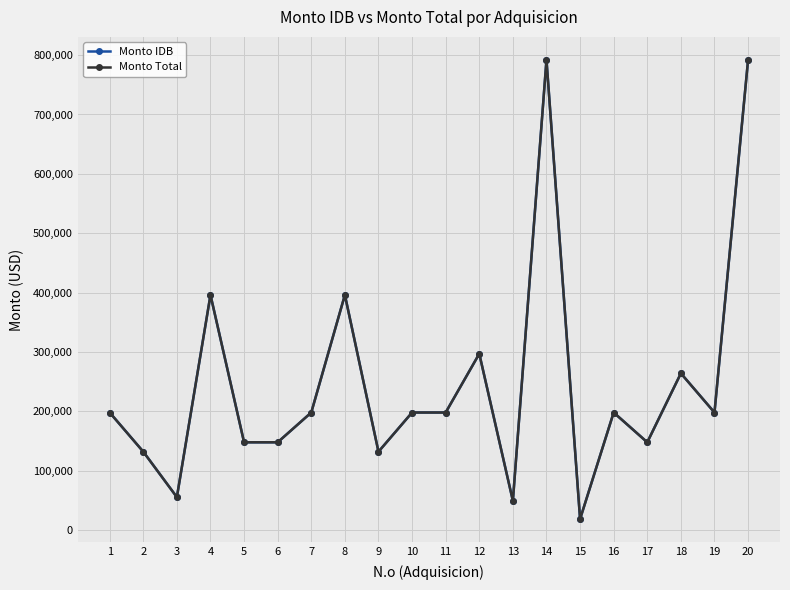

Which series has the largest range (max minus min)?

Monto IDB